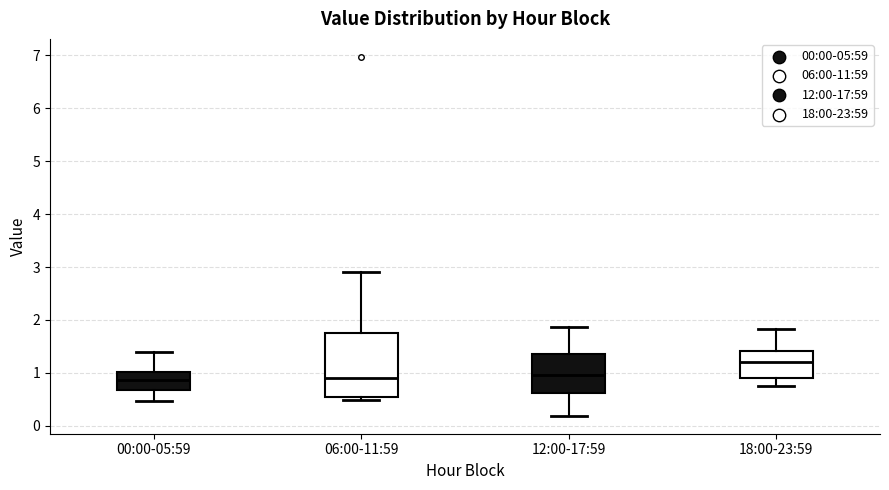

Where does the upper whisker of the box for 06:00-11:59 end on the y-axis? The values are not printed on the chart, so give them approximately, as read against the axis.

2.9